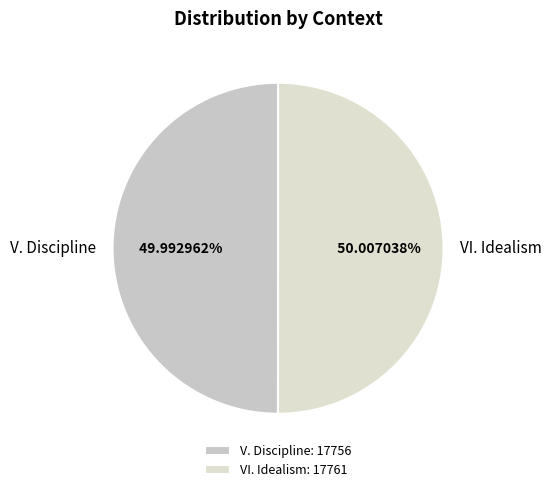

Does any single category account for the majority?

Yes